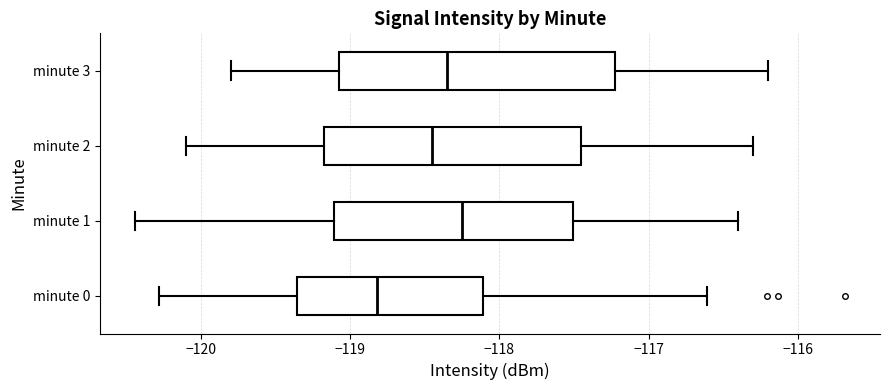

Where does the right whisker of the box for minute 2 end on the x-axis? The values are not printed on the chart, so give them approximately, as read against the axis.

-116.3